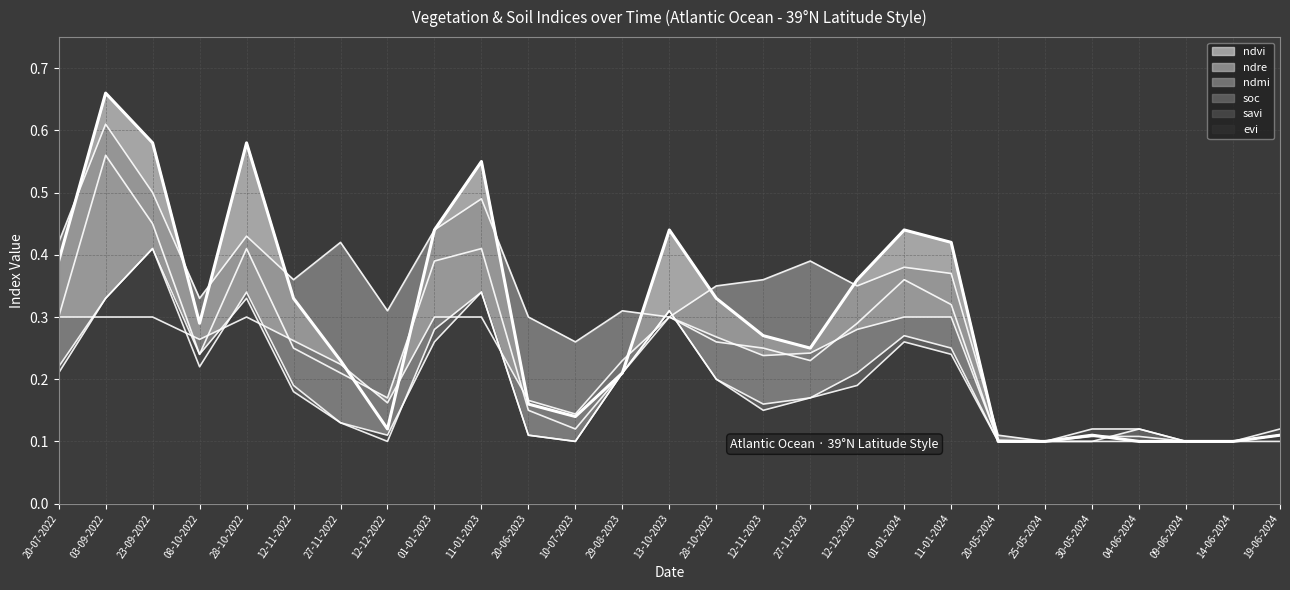

Count the number of data series in this chart.

6